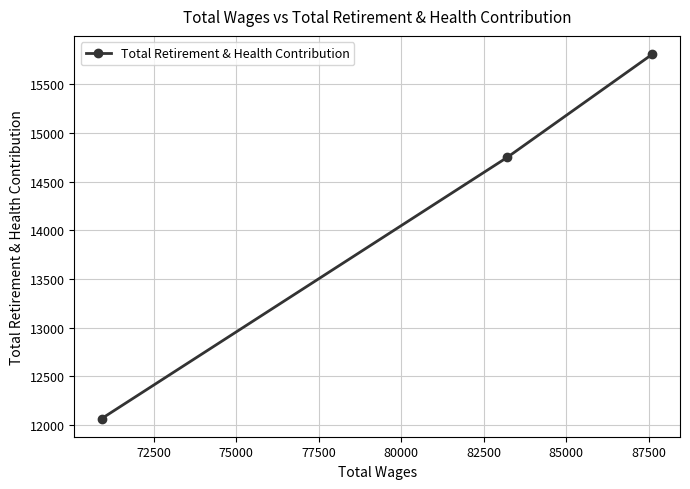

Count the values in the range 12068 to 15811.

3